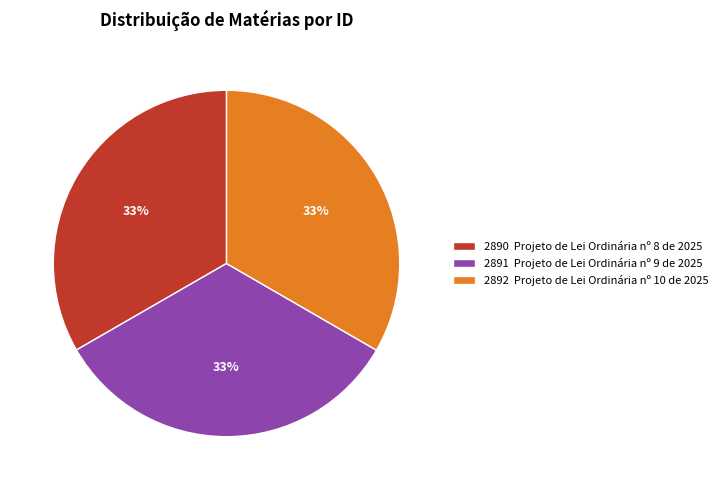

Is there any slice that represents more than half of the pie?

No